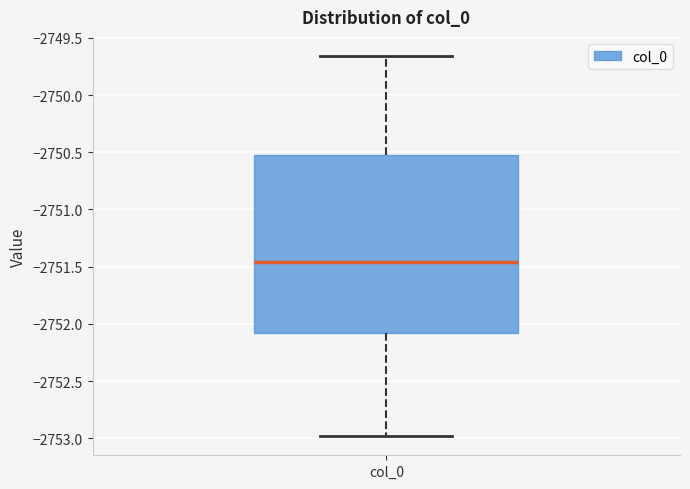

Read this box plot against the y-axis: the position of the median line, the range covered by the box, and the ends of both whiskers. The values are not printed on the chart, so give them approximately, as read against the axis.

median -2751.45, box -2752.10 to -2750.50, whiskers -2753.00 to -2749.65